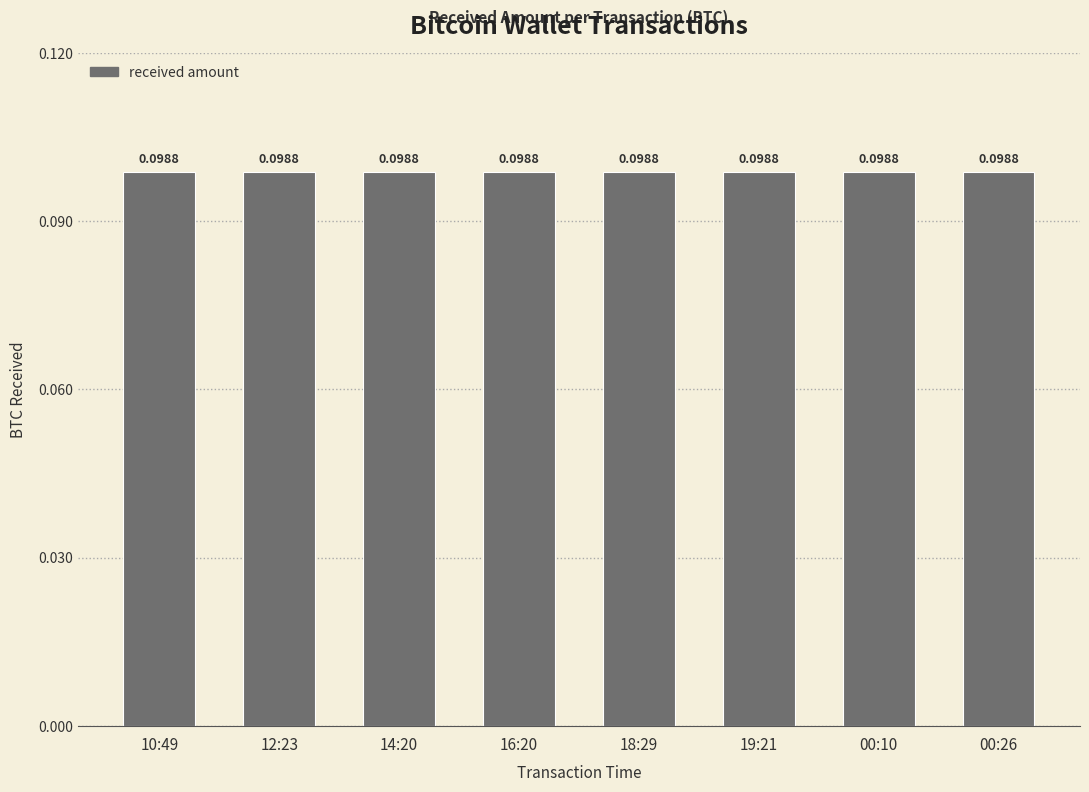

Reading left to right, extract all data points from this chart.

10:49=0.1	12:23=0.1	14:20=0.1	16:20=0.1	18:29=0.1	19:21=0.1	00:10=0.1	00:26=0.1